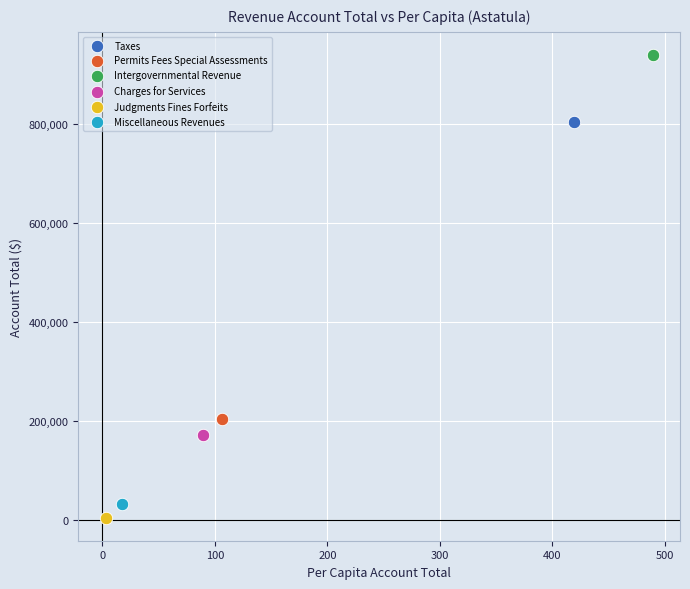

Which series reaches the minimum Y coordinate?

Judgments Fines Forfeits